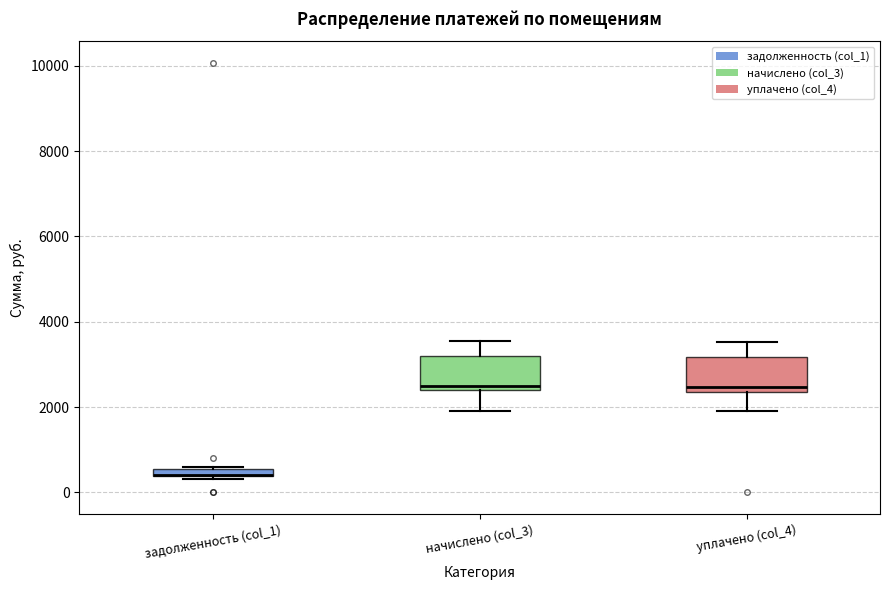

Where does the upper whisker of the box for начислено (col_3) end on the y-axis? The values are not printed on the chart, so give them approximately, as read against the axis.

3600